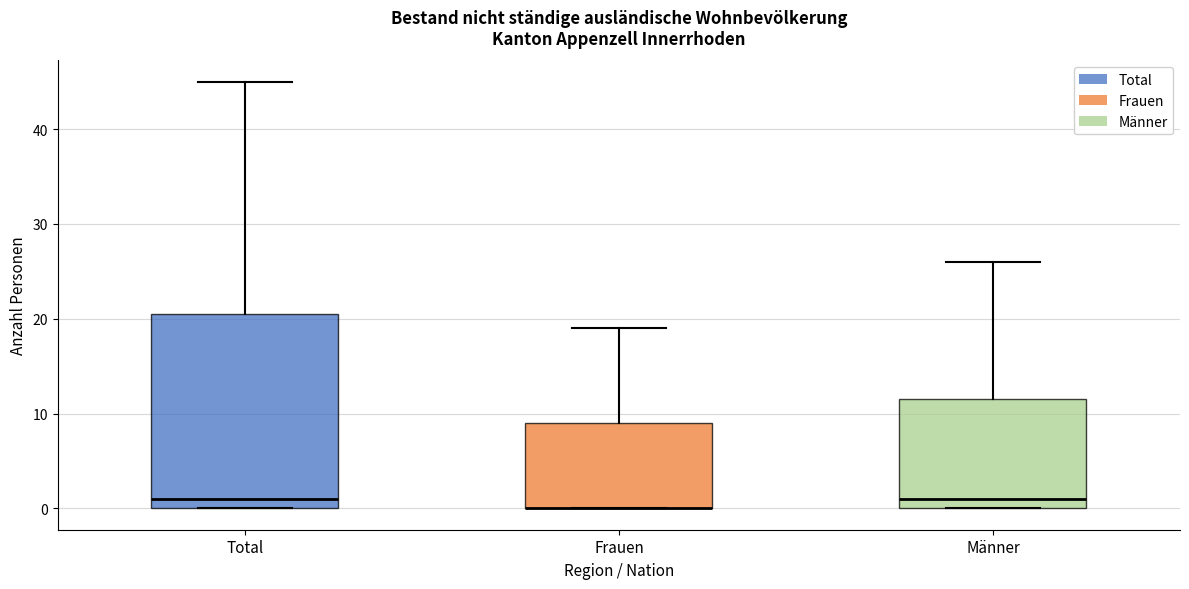

Reading left to right, read every box against the y-axis: the position of its median line, the range the box covers, and the ends of its whiskers. The values are not printed on the chart, so give them approximately, as read against the axis.

Total: median 1, box 0 to 21, whiskers 0 to 45
Frauen: median 0 (drawn on the box's lower edge), box 0 to 9, whiskers 0 to 19
Männer: median 1, box 0 to 12, whiskers 0 to 26